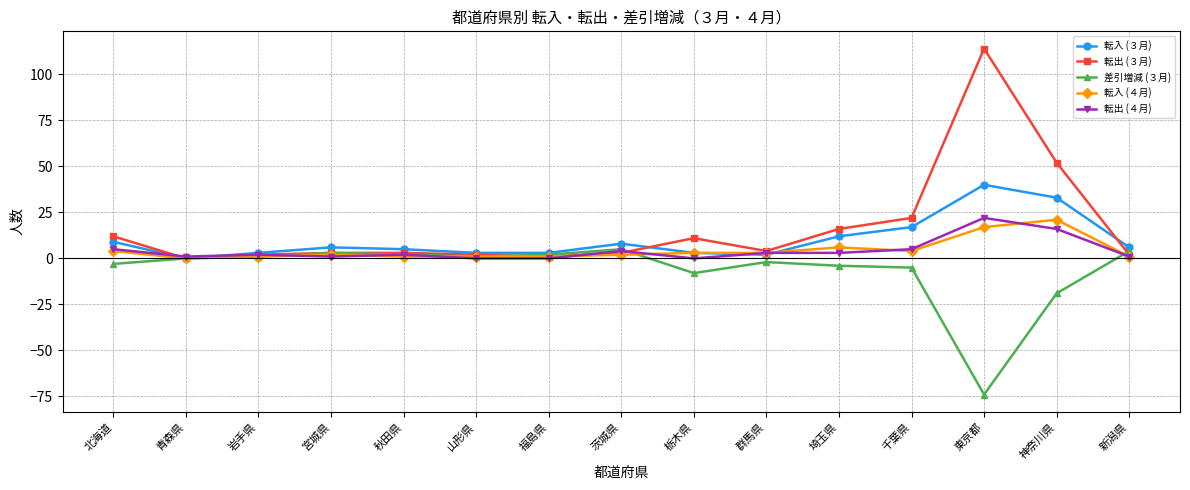

True or false: 転入 (４月) has more than 0 points higher than both neighbors.

True